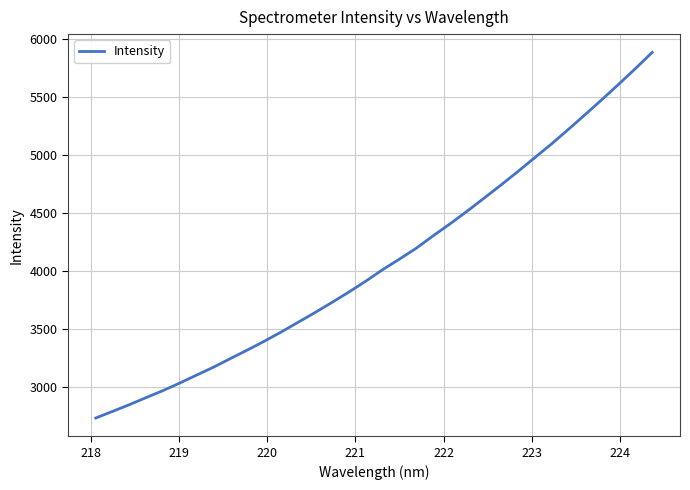

What is the smallest value displayed?

2729.3